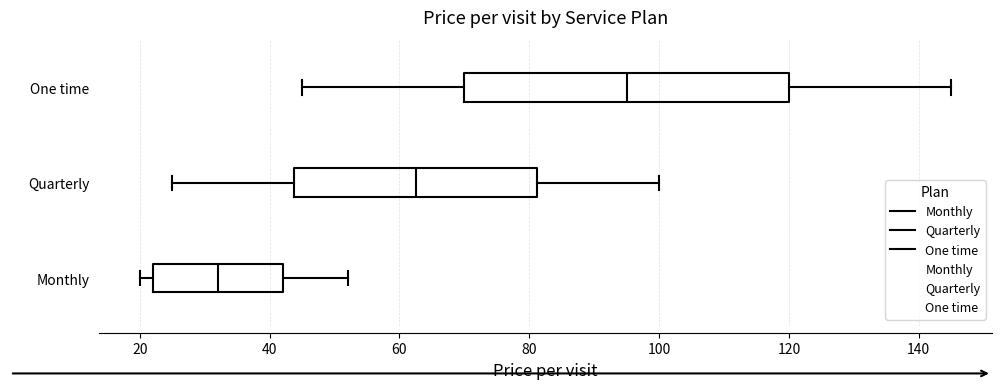

Which box is the widest, from its left edge to its right edge?

One time